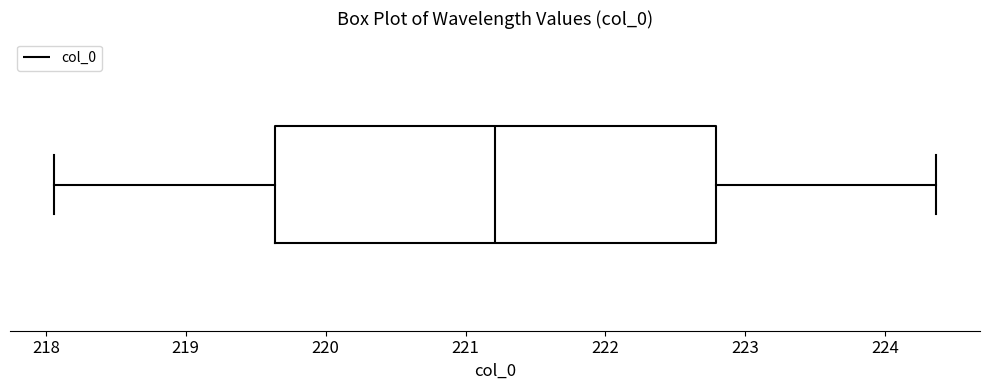

Where does the median line of the box sit on the x-axis? The values are not printed on the chart, so give them approximately, as read against the axis.

221.2